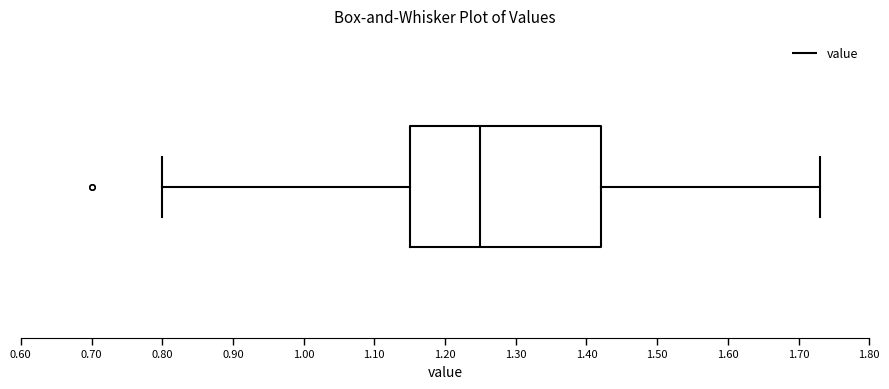

Transcribe this box plot: give where the median line is, the range the box spans, and where the two whiskers end, as read against the x-axis. The values are not printed on the chart, so give them approximately, as read against the axis.

median 1.25, box 1.15 to 1.42, whiskers 0.80 to 1.73